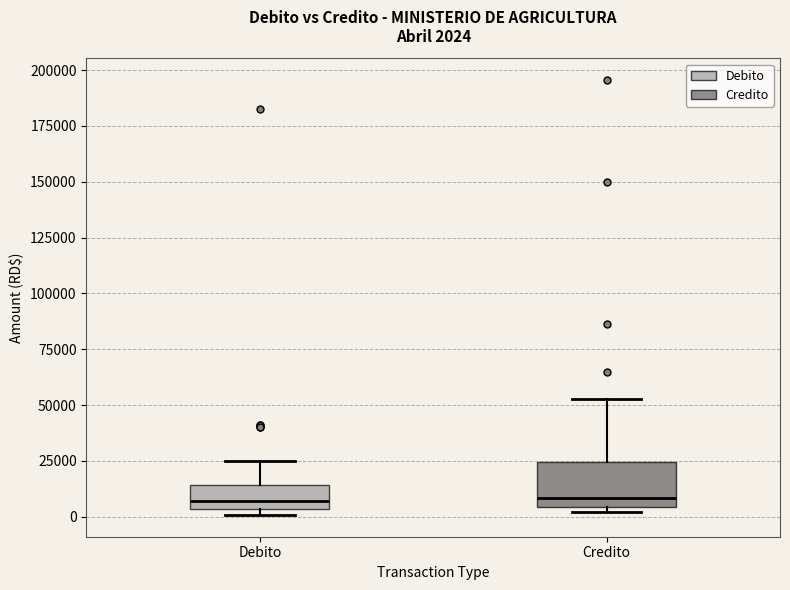

Comparing the boxes themselves (not the whiskers), which one is the tallest?

Credito